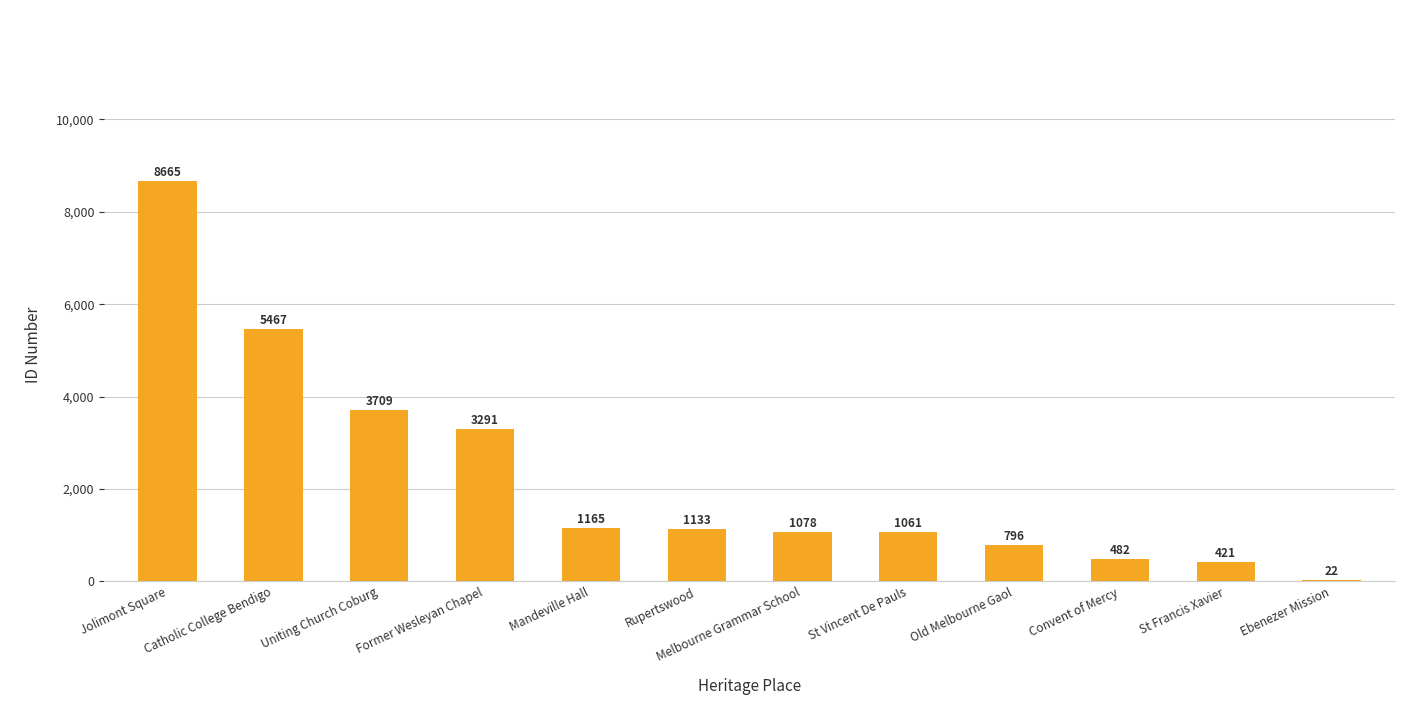

Reading left to right, transcribe all the data shown in this chart.

8665	5467	3709	3291	1165	1133	1078	1061	796	482	421	22